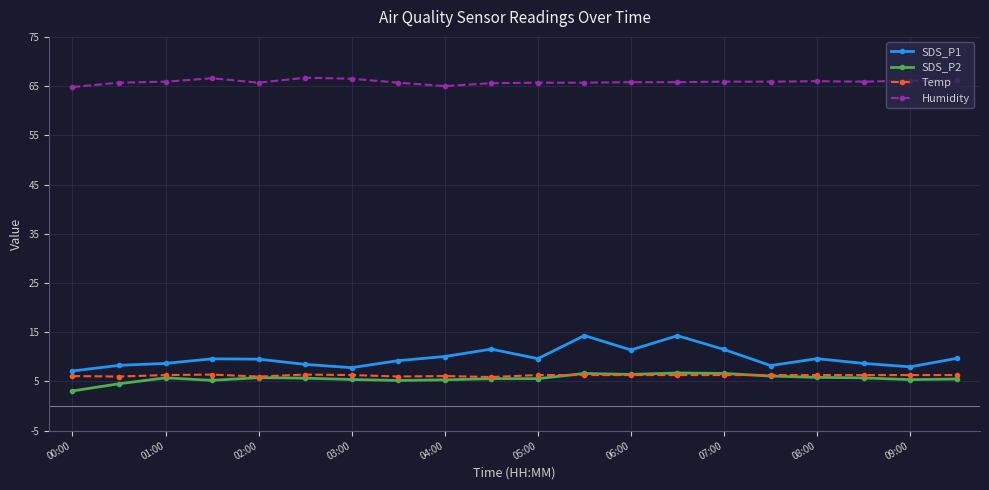

At how many categories does at least one series exceed 63?

20